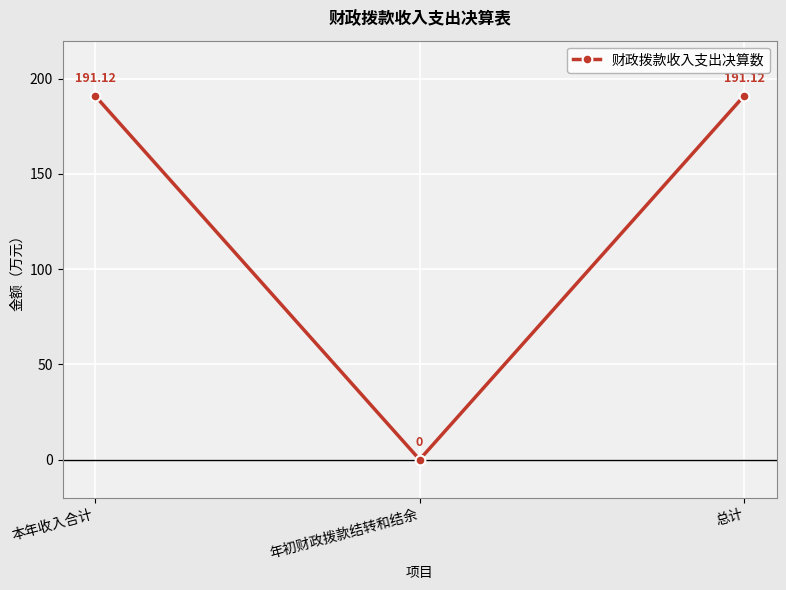

What is the approximate value at 总计?

191.1